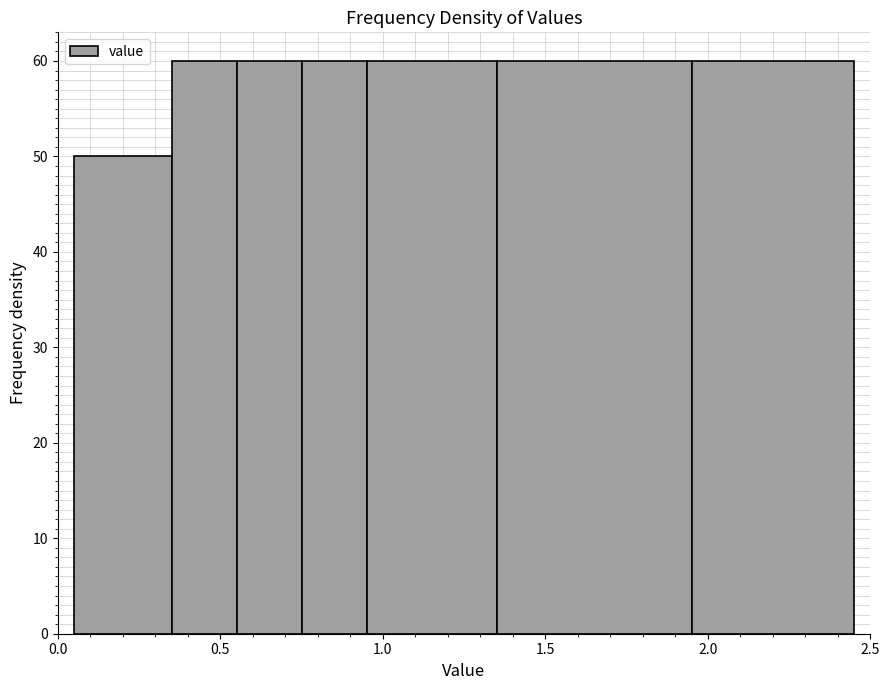

What is the height of the bar covering 0.95 to 1.35 on the x-axis? The values are not printed on the chart, so give them approximately, as read against the axis.

60